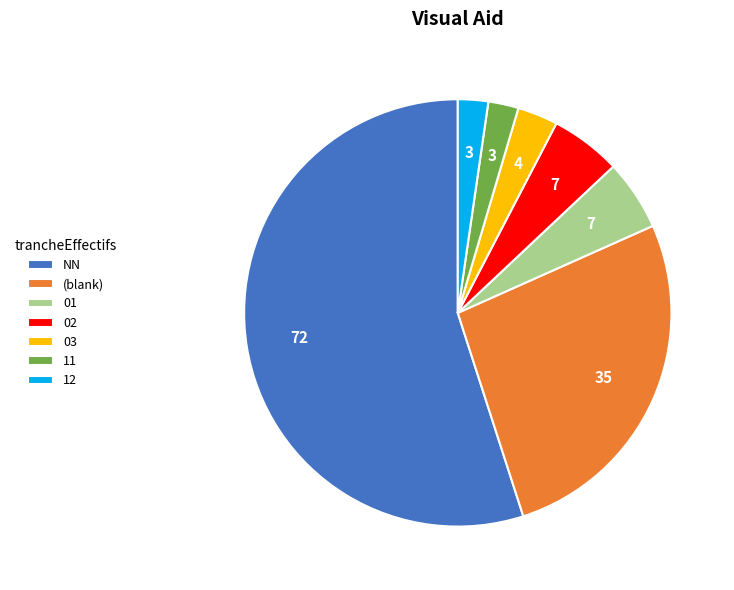

Is it true that 11 is 2% of the pie?

True